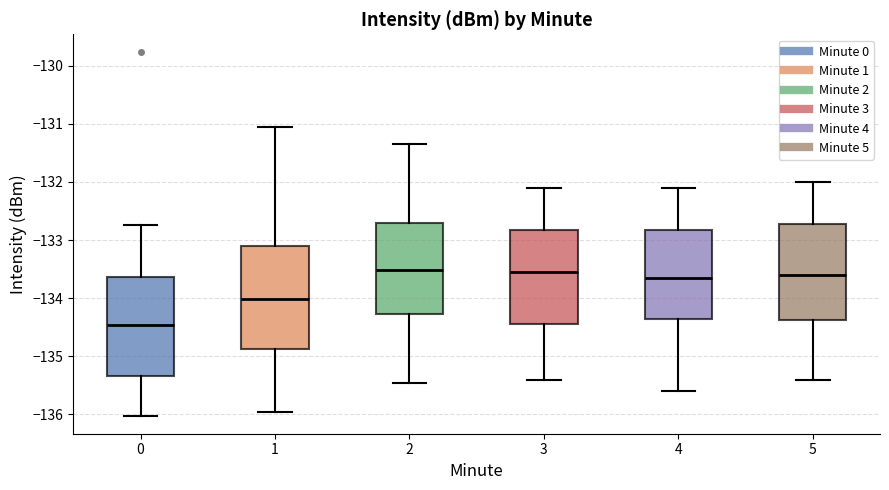

Where is the lower edge of the box at x = 2 on the y-axis? The values are not printed on the chart, so give them approximately, as read against the axis.

-134.3